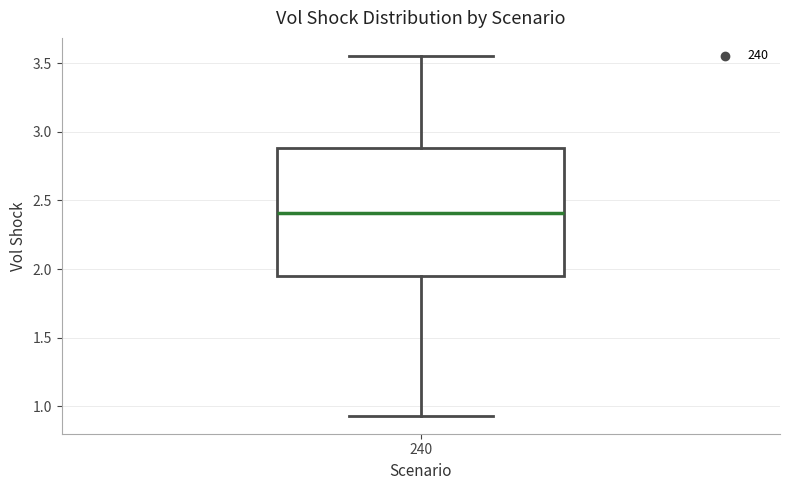

Transcribe this box plot: give where the median line is, the range the box spans, and where the two whiskers end, as read against the y-axis. The values are not printed on the chart, so give them approximately, as read against the axis.

median 2.40, box 1.95 to 2.90, whiskers 0.95 to 3.55